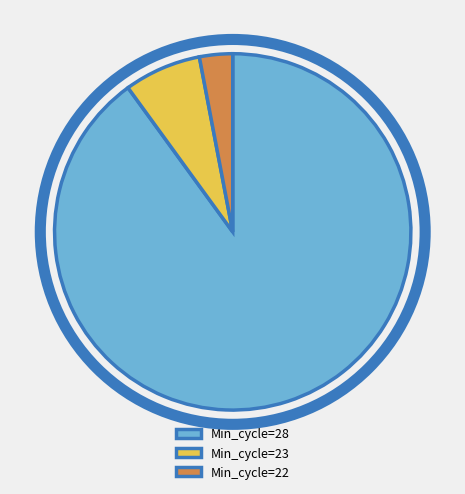

Rank the categories by value from highest to lowest.

Min_cycle=28, Min_cycle=23, Min_cycle=22